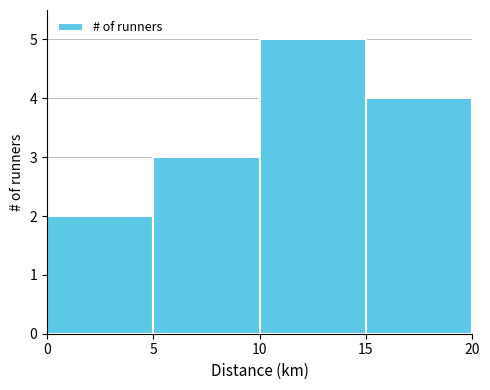

Reading left to right, transcribe this chart: for each bar, give the range it covers on the x-axis and its height. The values are not printed on the chart, so give them approximately, as read against the axis.

0 to 5: 2
5 to 10: 3
10 to 15: 5
15 to 20: 4